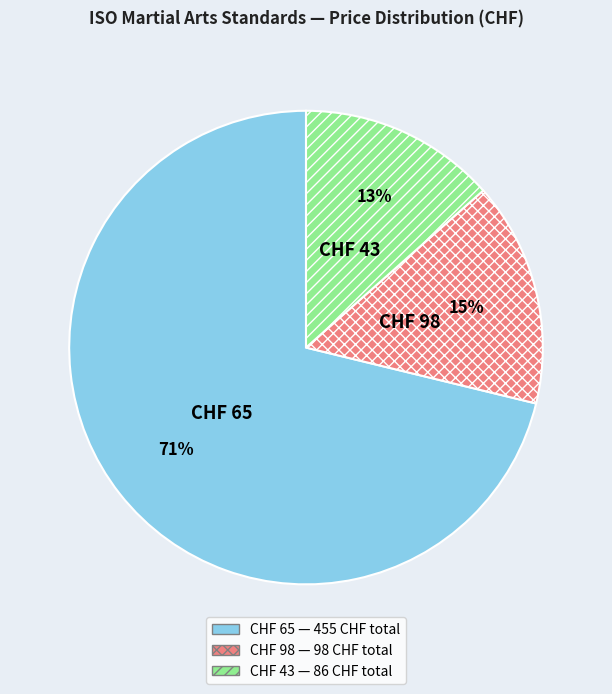

Is it true that CHF 98 is 15% of the pie?

True